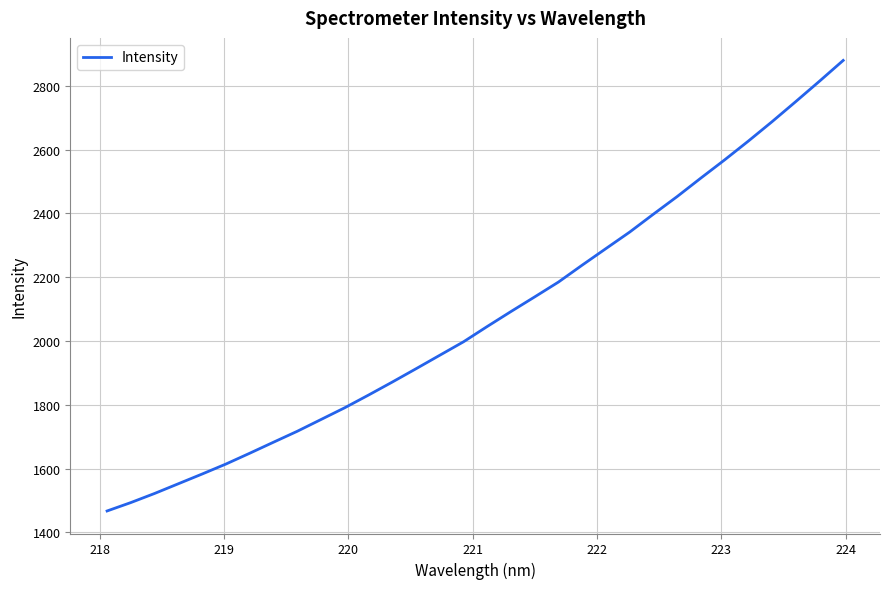

What is the greatest value displayed?

2879.5